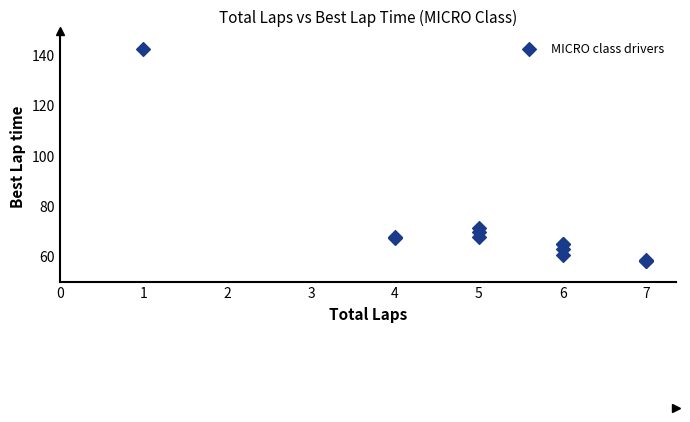

What Y value in the scatter plot is closest to 100?

71.4